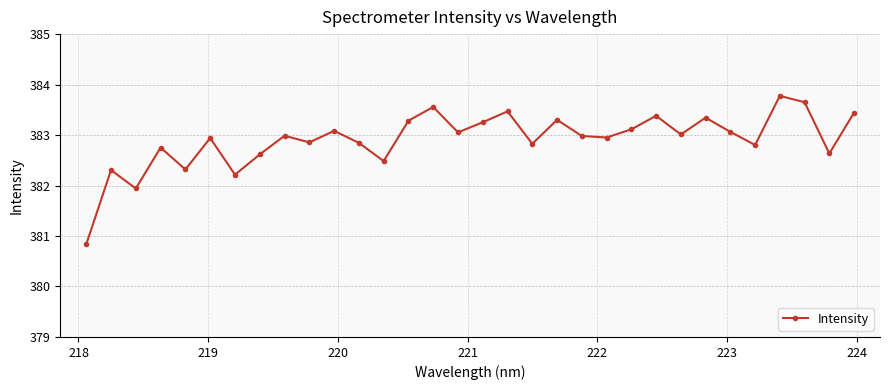

What is the value of the 2nd point from the left?

382.3